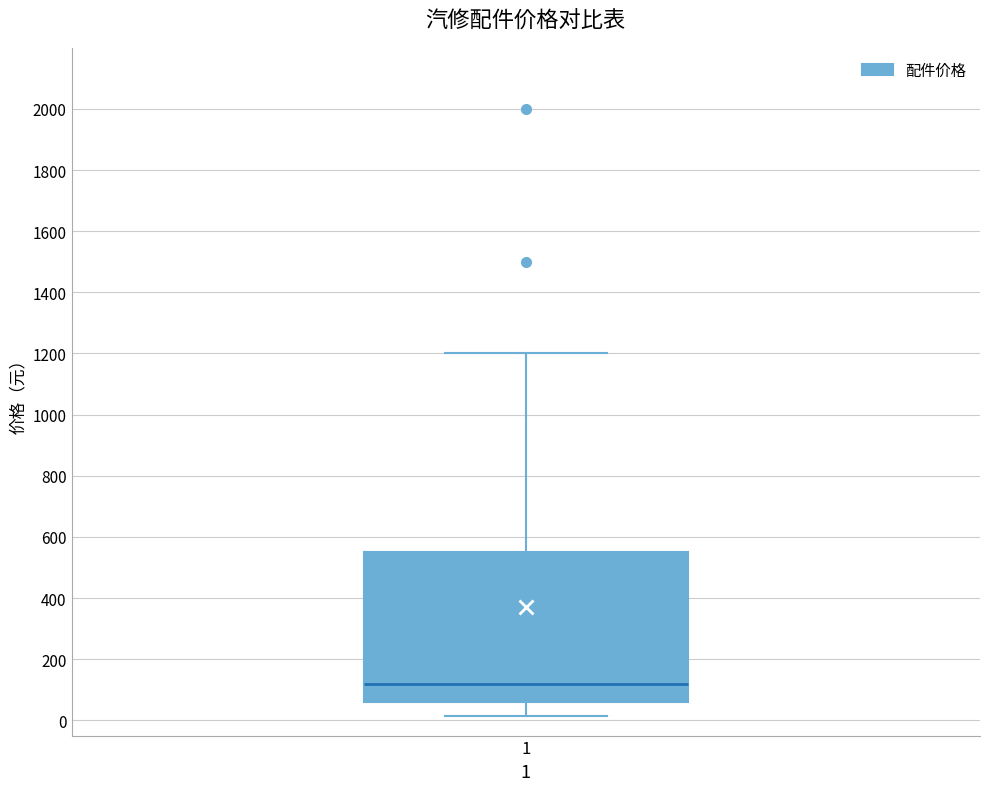

Where does the lower whisker of the box at x = 1 end on the y-axis? The values are not printed on the chart, so give them approximately, as read against the axis.

20